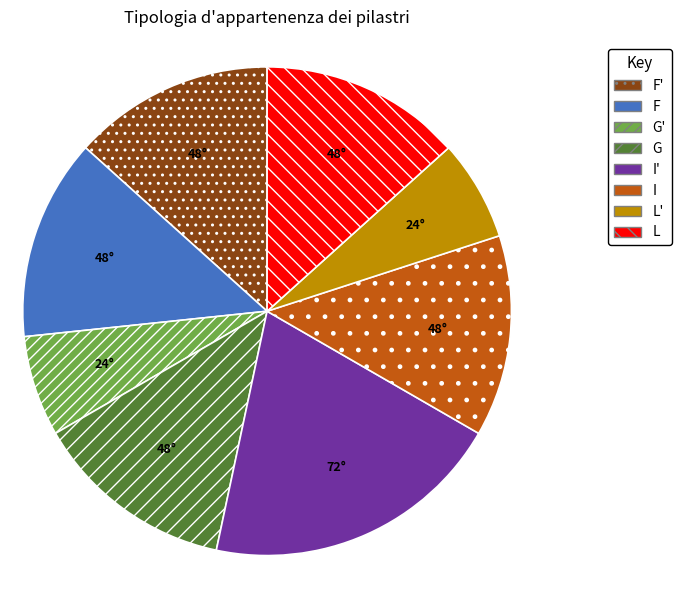

Combined, do G and L' account for over 50%?

No